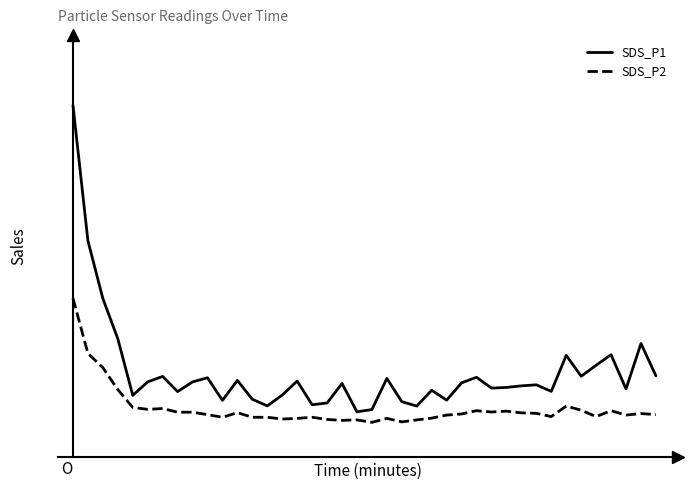

Does the chart display data point markers on the line(s)?

No